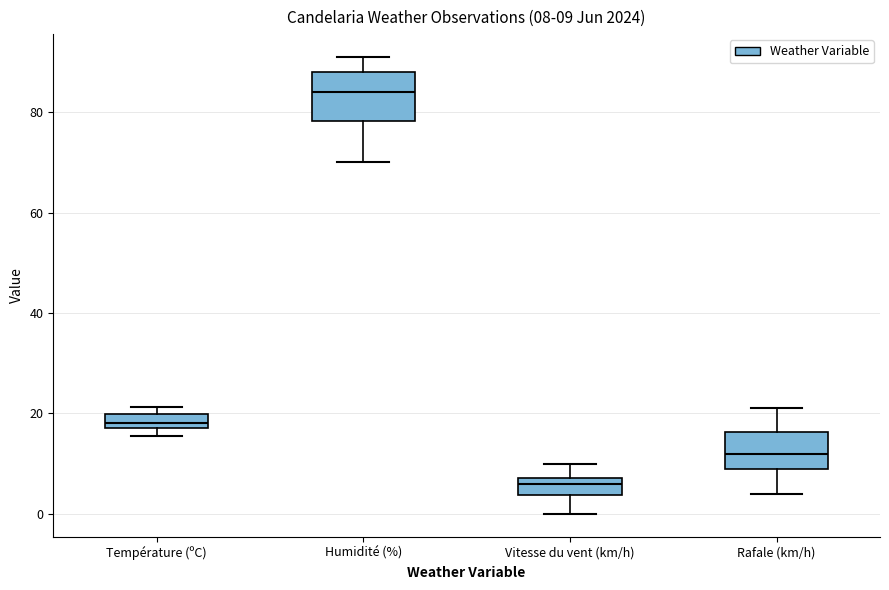

Comparing the boxes themselves (not the whiskers), which one is the tallest?

Humidité (%)